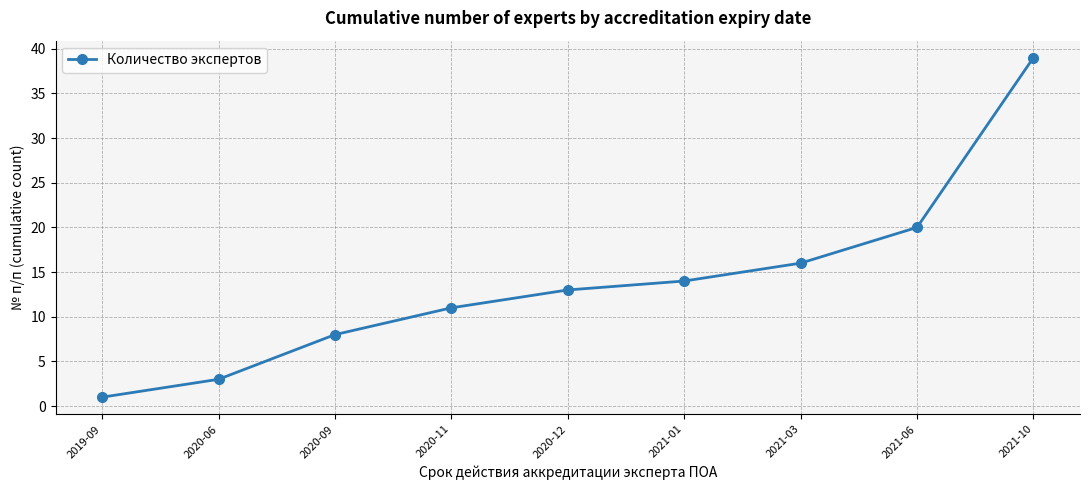

At which category does the chart reach its minimum across all series?

2019-09